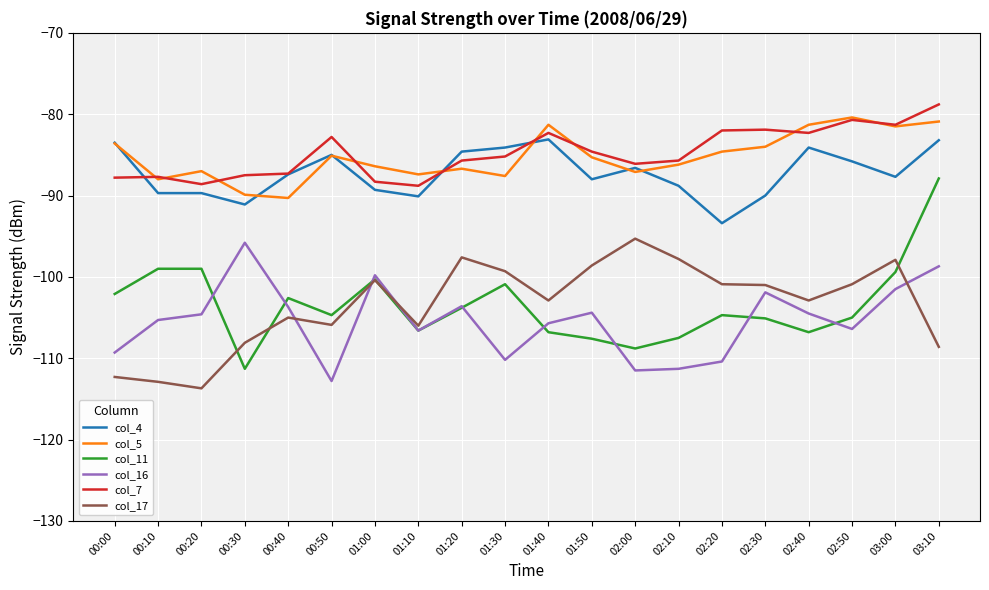

What is the sum of all col_4 values?

-1745.2